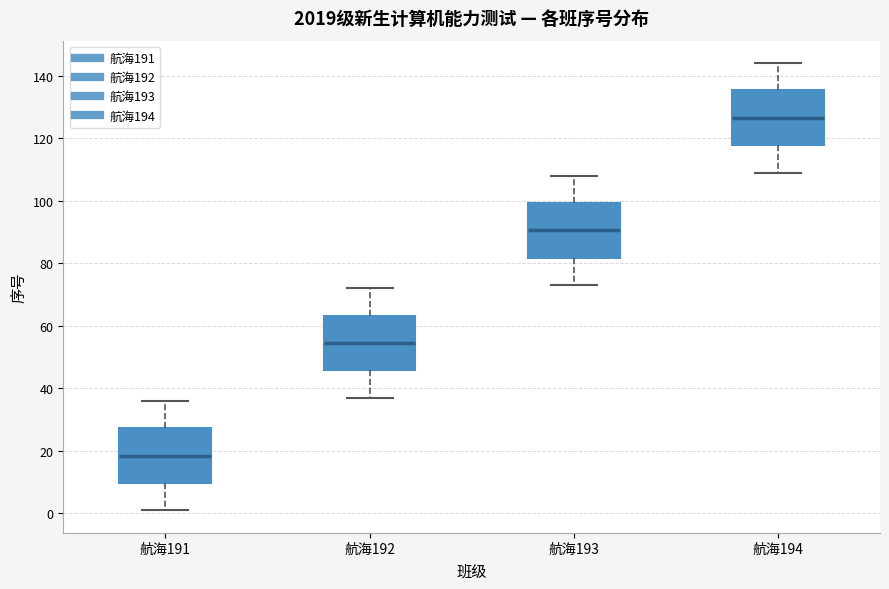

Reading left to right, transcribe this box plot: for each box, give where its median line is, the range the box spans, and where its two whiskers end, as read against the y-axis. The values are not printed on the chart, so give them approximately, as read against the axis.

航海191: median 18, box 10 to 28, whiskers 2 to 36
航海192: median 54, box 46 to 64, whiskers 38 to 72
航海193: median 90, box 82 to 100, whiskers 74 to 108
航海194: median 126, box 118 to 136, whiskers 110 to 144